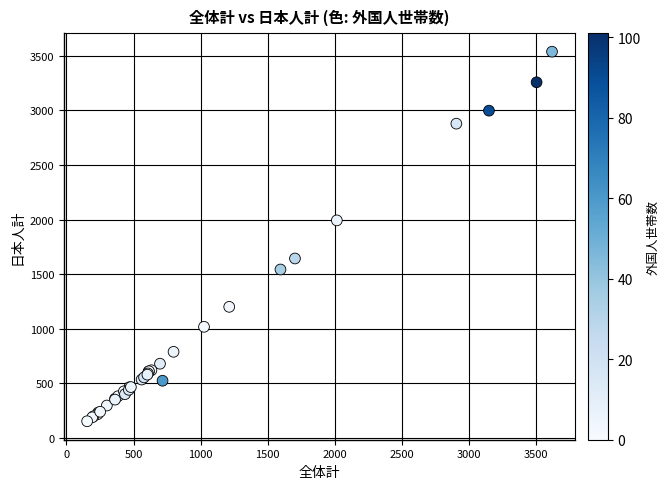

What Y value in the scatter plot is closest to 1845?

1993